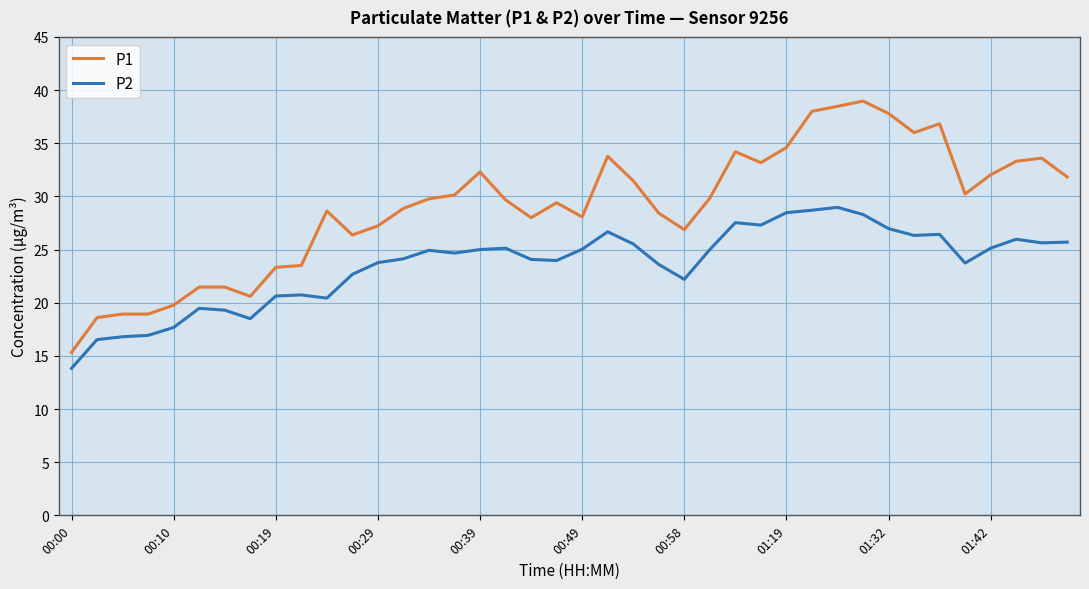

What is the difference between the maximum and minimum values in the P1 series?

23.6